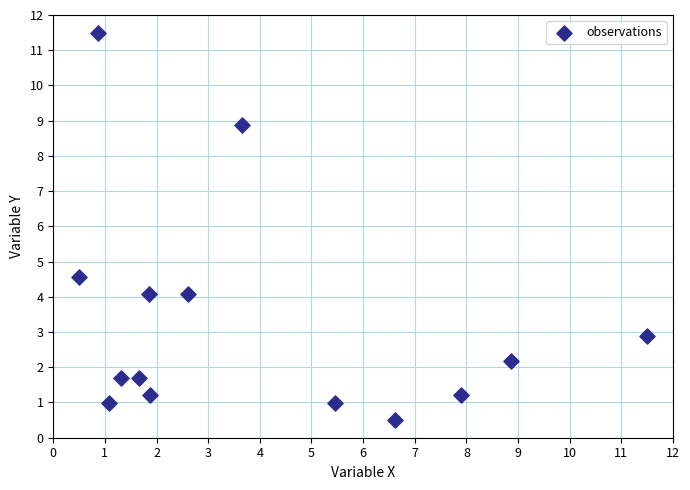

What Y value in the scatter plot is closest to 6?

4.6